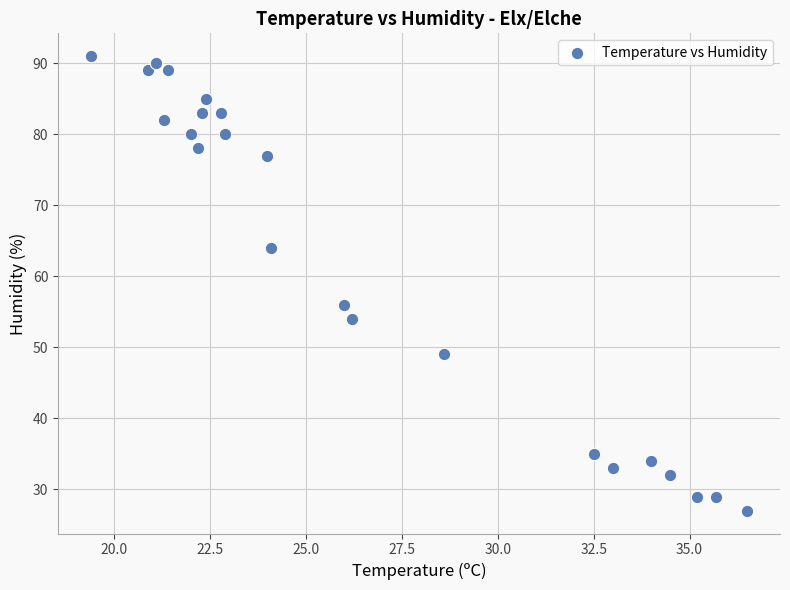

What is the range of Y values (max minus min)?

64